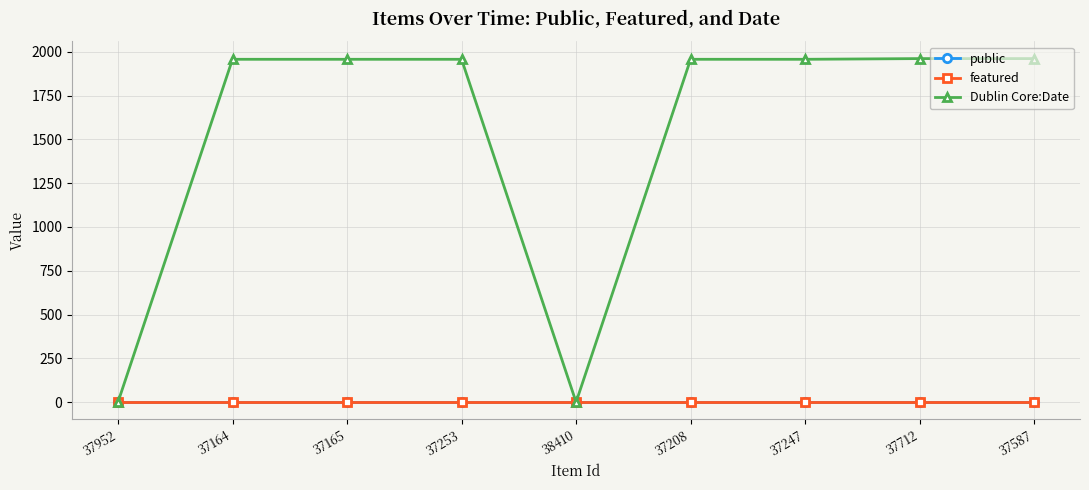

What are all the series names shown in the legend?

public, featured, Dublin Core:Date